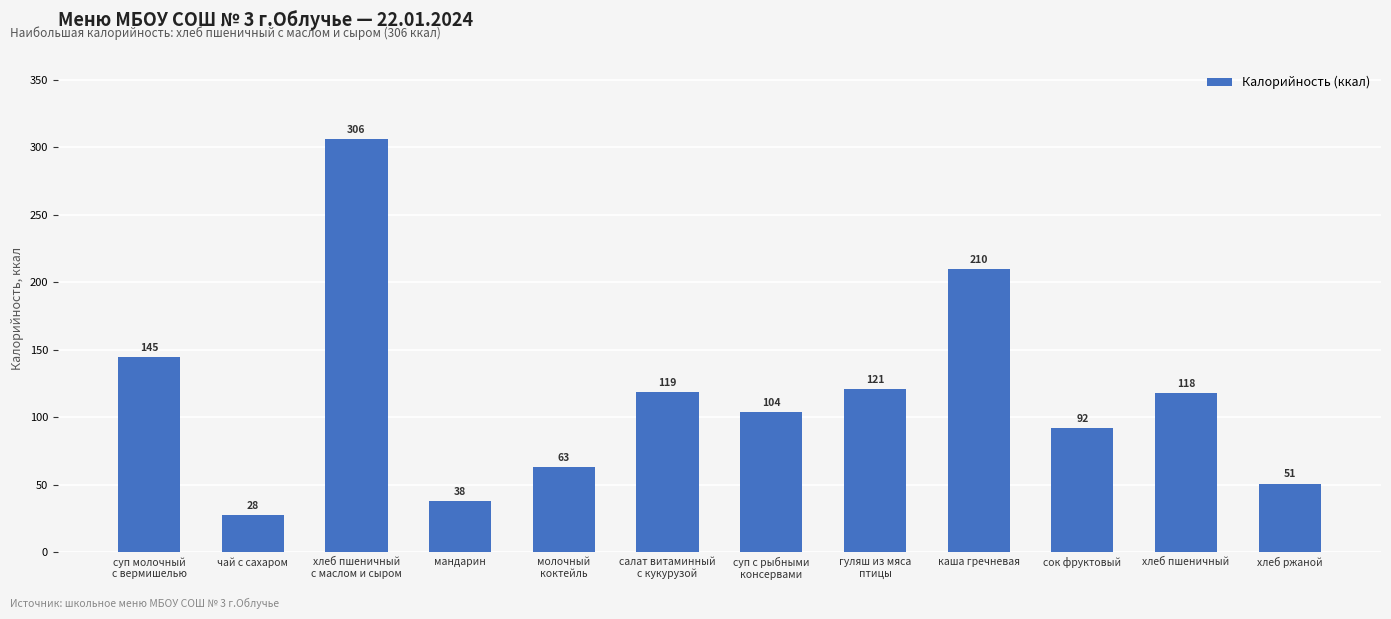

Is it true that the value at мандарин is 38?

True